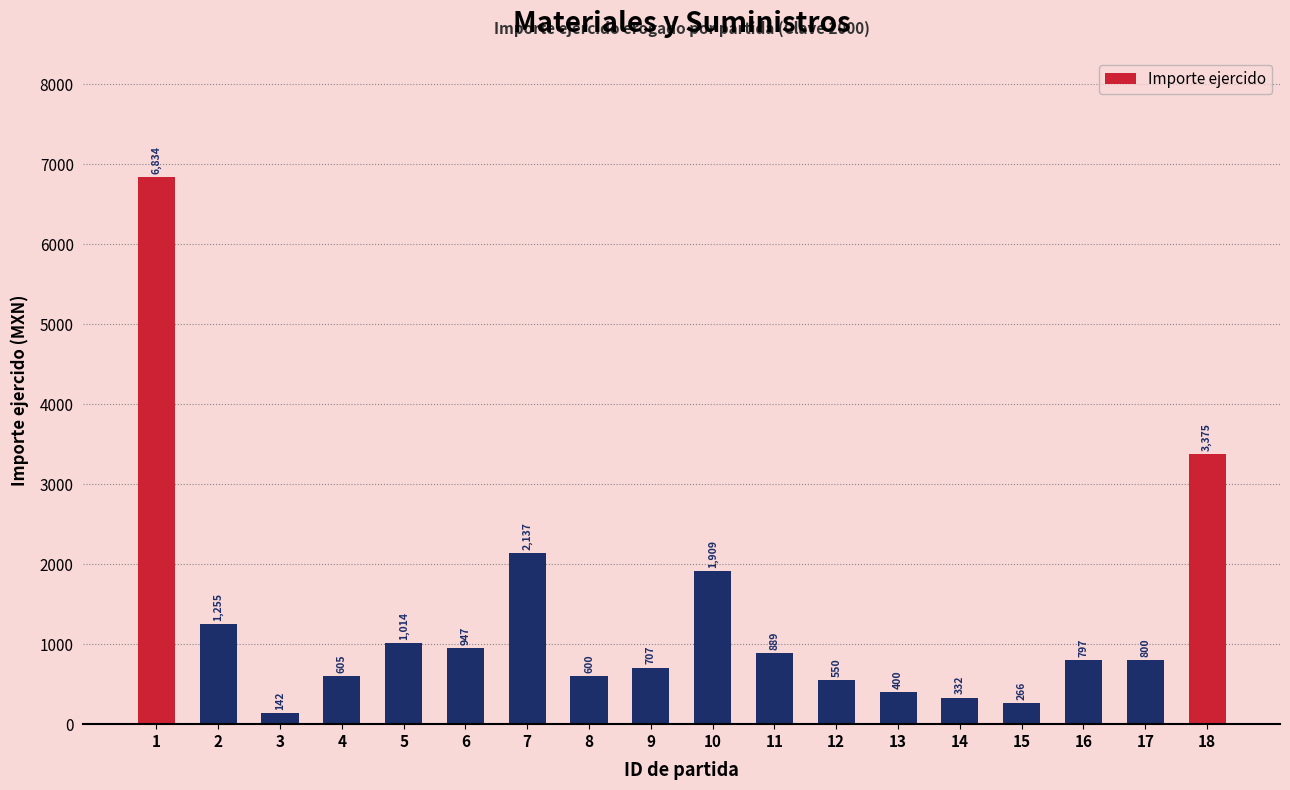

Which label corresponds to the largest value in the chart?

1